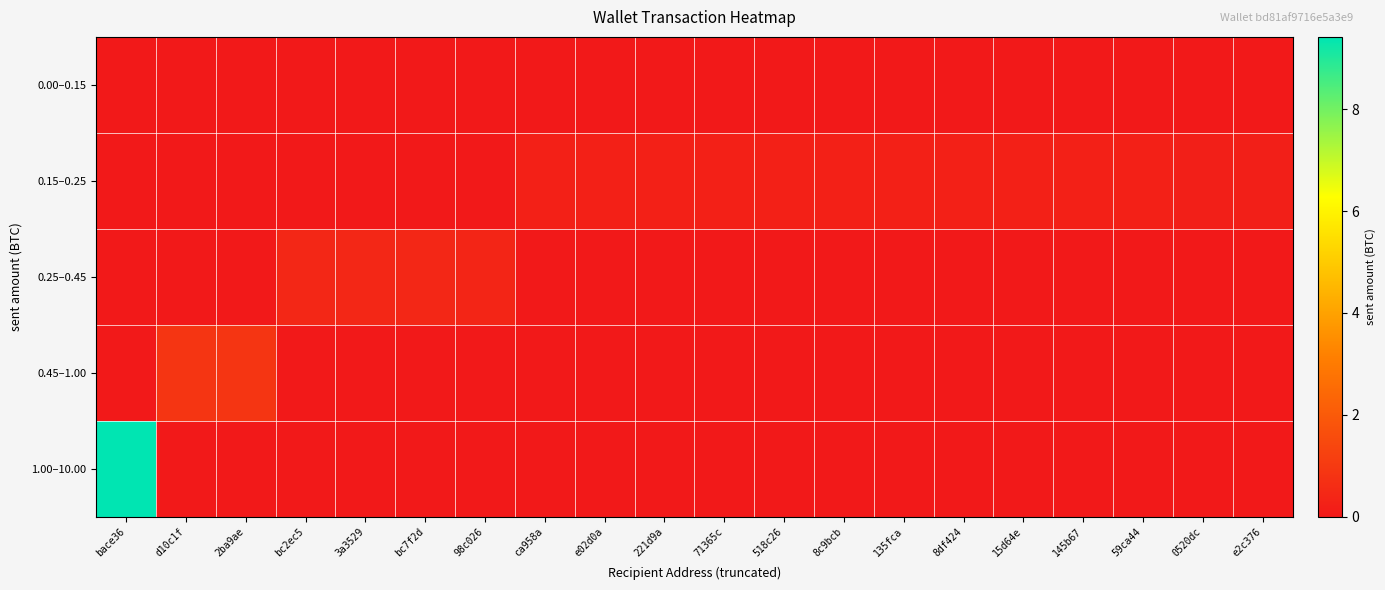

Which series has the largest range (max minus min)?

1.00–10.00